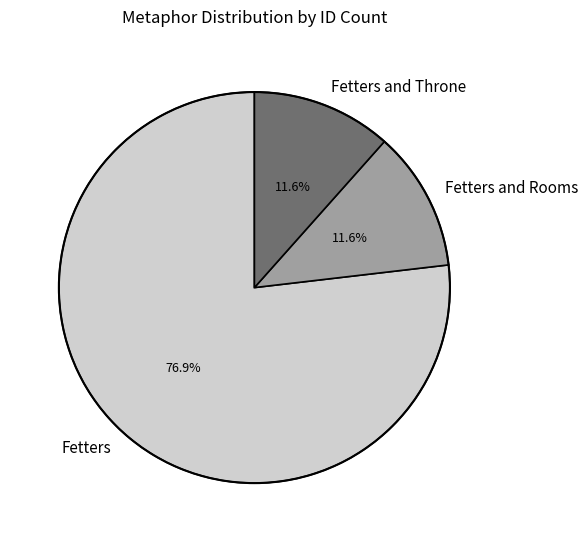

Approximately how many times larger is the value at Fetters and Rooms compared to Fetters and Throne?

1.0